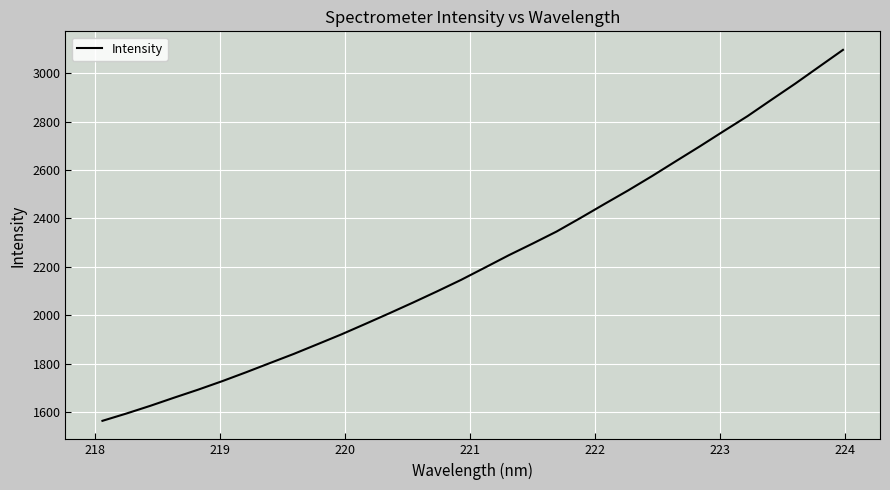

What is the difference between the maximum and minimum values?

1531.8